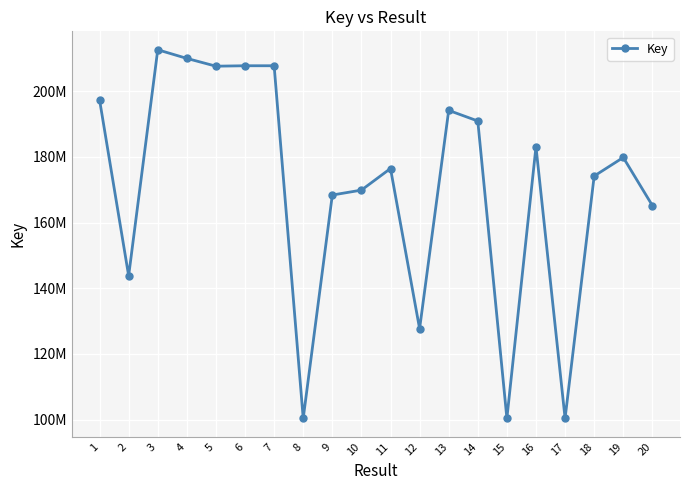

How many data points are above 179838590?

9